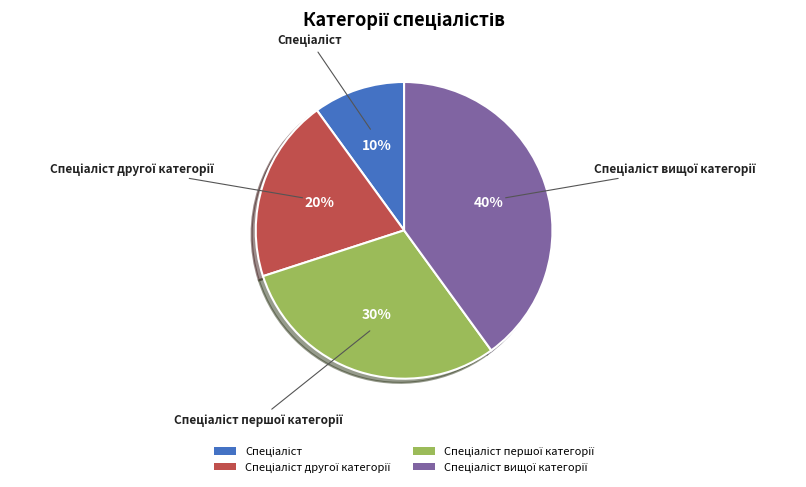

To the nearest percent, what is the difference between the largest and smallest slice percentages?

30%